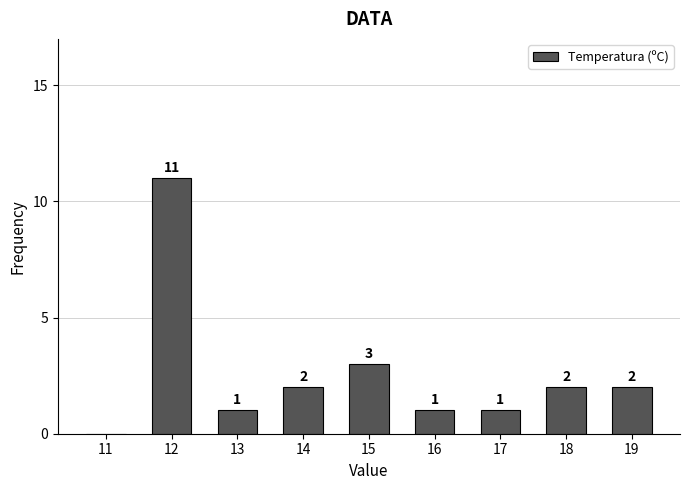

Reading left to right, extract all data points from this chart.

11=0	12=11	13=1	14=2	15=3	16=1	17=1	18=2	19=2